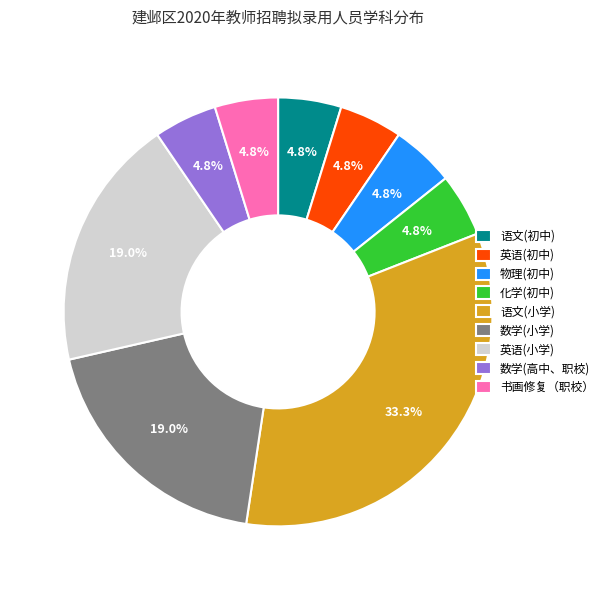

Approximately how many times larger is the value at 书画修复（职校） compared to 数学(高中、职校)?

1.0